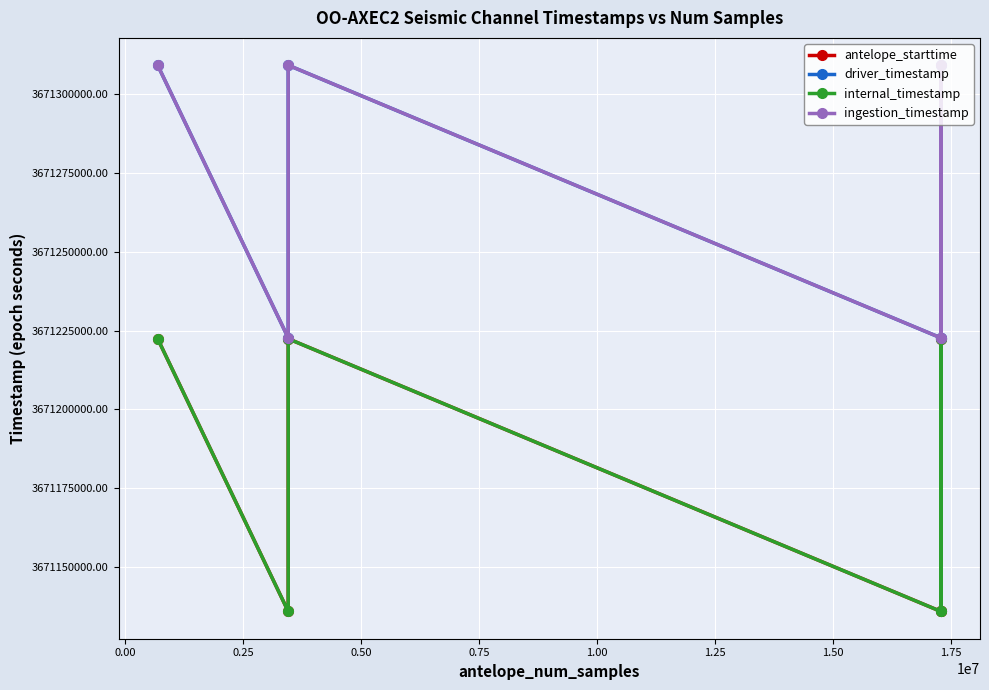

What is the difference between the internal_timestamp values at 0.50 and 0.75?

86400.0